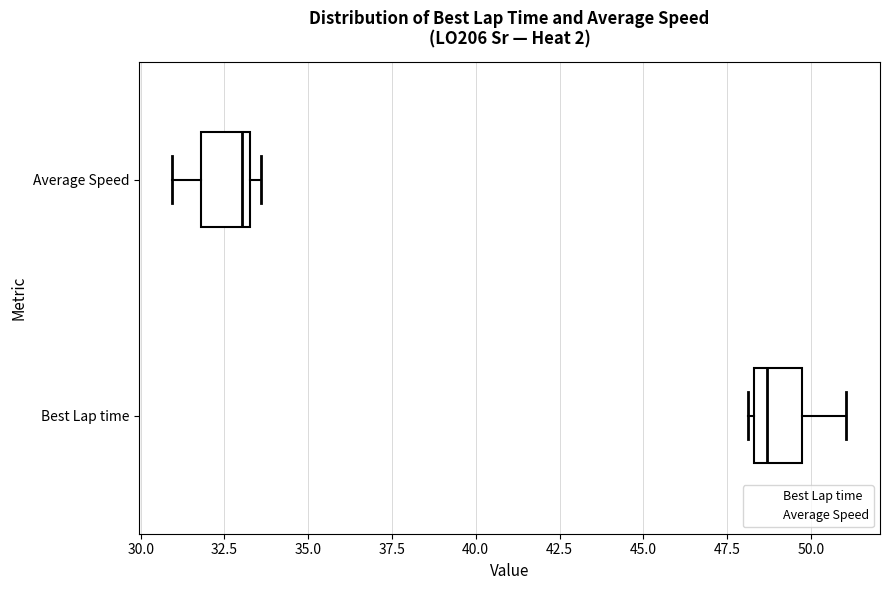

Reading bottom to top, read every box against the x-axis: the position of its median line, the range the box covers, and the ends of its whiskers. The values are not printed on the chart, so give them approximately, as read against the axis.

Best Lap time: median 48.5 (just right of the box's left edge), box 48.5 to 49.5, whiskers 48.0 to 51.0
Average Speed: median 33.0, box 32.0 to 33.5, whiskers 31.0 to 33.5 (just right of the box's right edge)